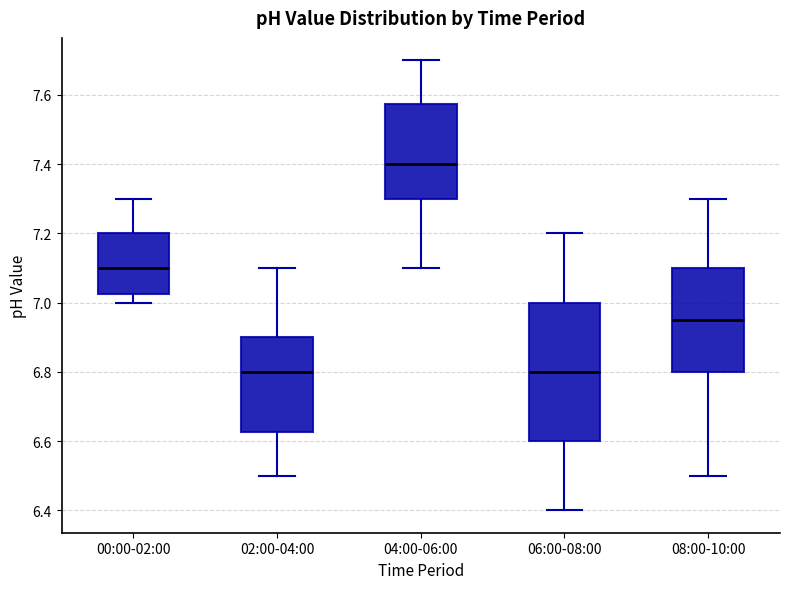

Reading left to right, read every box against the y-axis: the position of its median line, the range the box covers, and the ends of its whiskers. The values are not printed on the chart, so give them approximately, as read against the axis.

00:00-02:00: median 7.10, box 7.02 to 7.20, whiskers 7.00 to 7.30
02:00-04:00: median 6.80, box 6.62 to 6.90, whiskers 6.50 to 7.10
04:00-06:00: median 7.40, box 7.30 to 7.58, whiskers 7.10 to 7.70
06:00-08:00: median 6.80, box 6.60 to 7.00, whiskers 6.40 to 7.20
08:00-10:00: median 6.96, box 6.80 to 7.10, whiskers 6.50 to 7.30